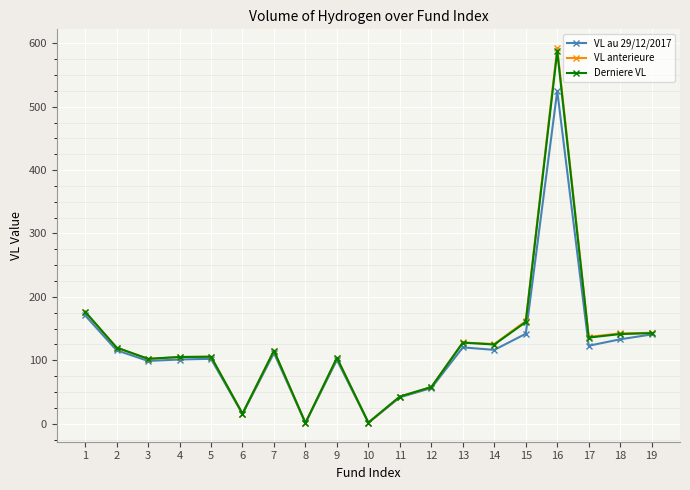

Does the chart display data point markers on the line(s)?

Yes